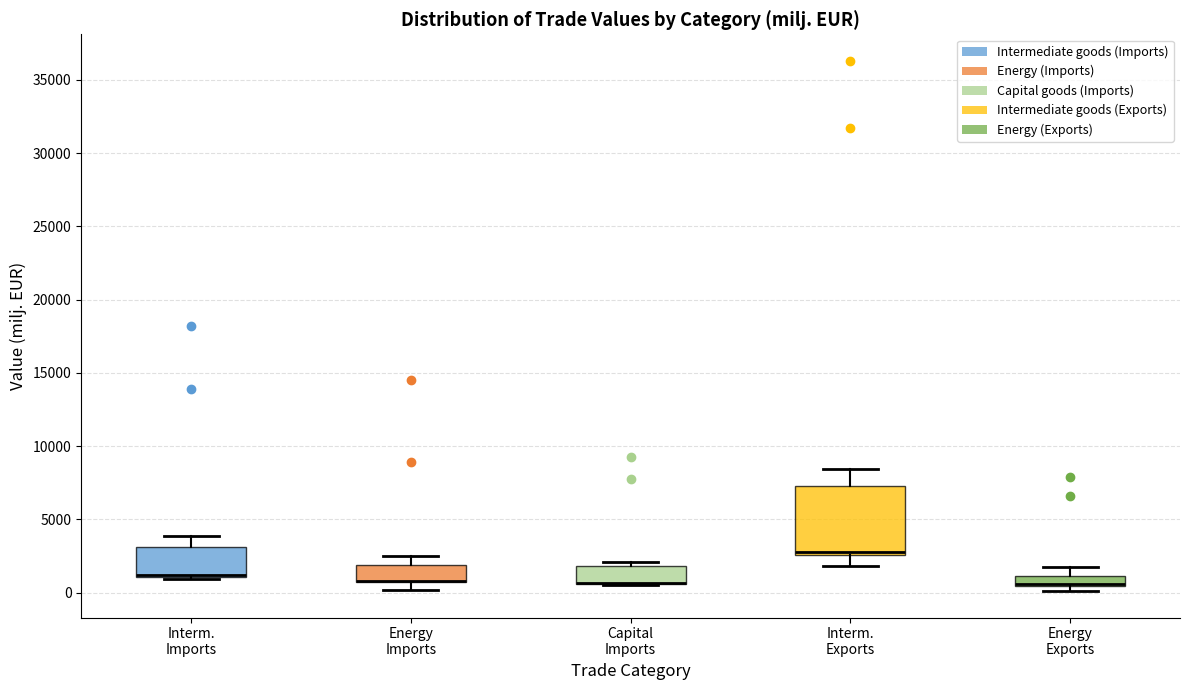

Where does the upper whisker of the box for Energy Exports end on the y-axis? The values are not printed on the chart, so give them approximately, as read against the axis.

1500